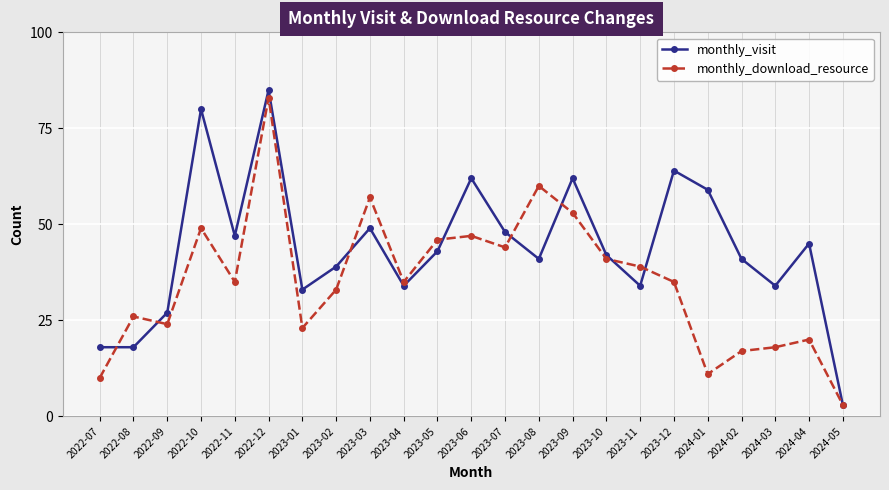

At which category is the sum across all series the highest?

2022-12